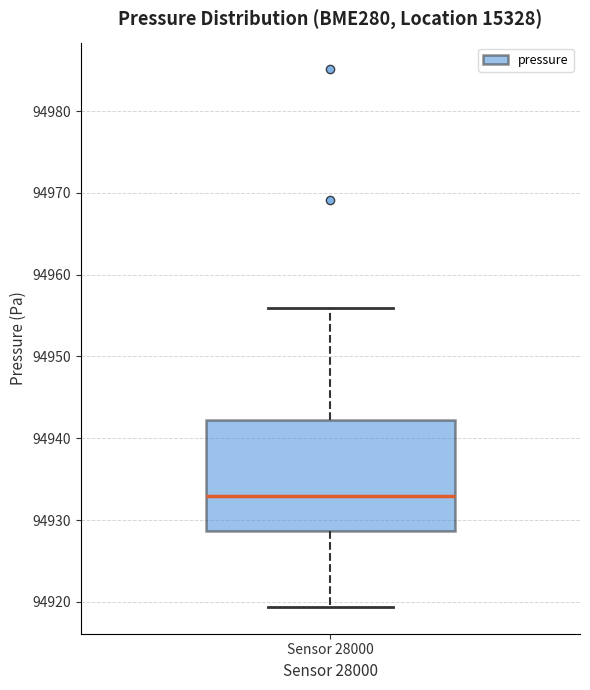

Read this box plot against the y-axis: the position of the median line, the range covered by the box, and the ends of both whiskers. The values are not printed on the chart, so give them approximately, as read against the axis.

median 94933, box 94929 to 94942, whiskers 94919 to 94956